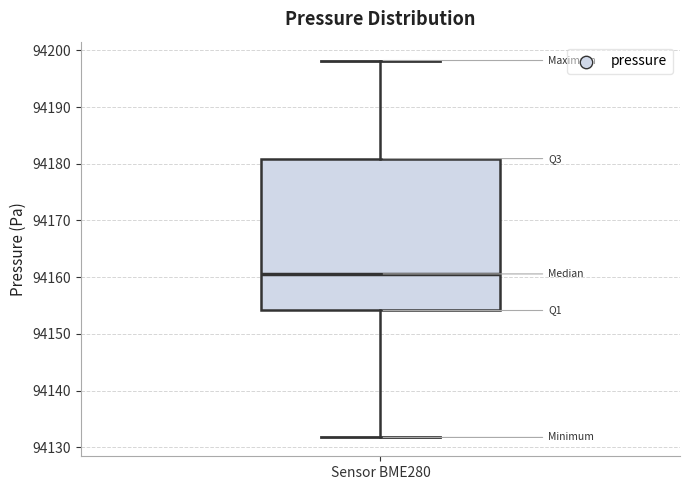

Read this box plot against the y-axis: the position of the median line, the range covered by the box, and the ends of both whiskers. The values are not printed on the chart, so give them approximately, as read against the axis.

median 94161, box 94154 to 94181, whiskers 94132 to 94198